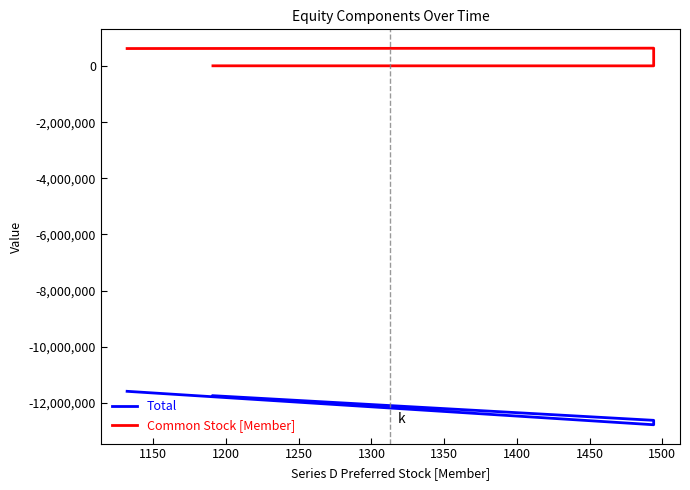

What are all the series names shown in the legend?

Total, Common Stock [Member]